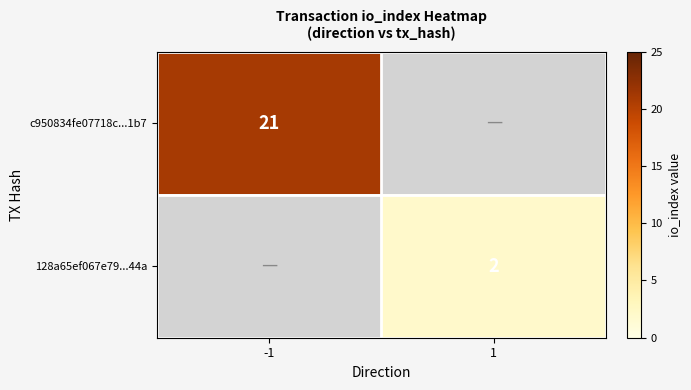

How many distinct data groups are displayed?

2